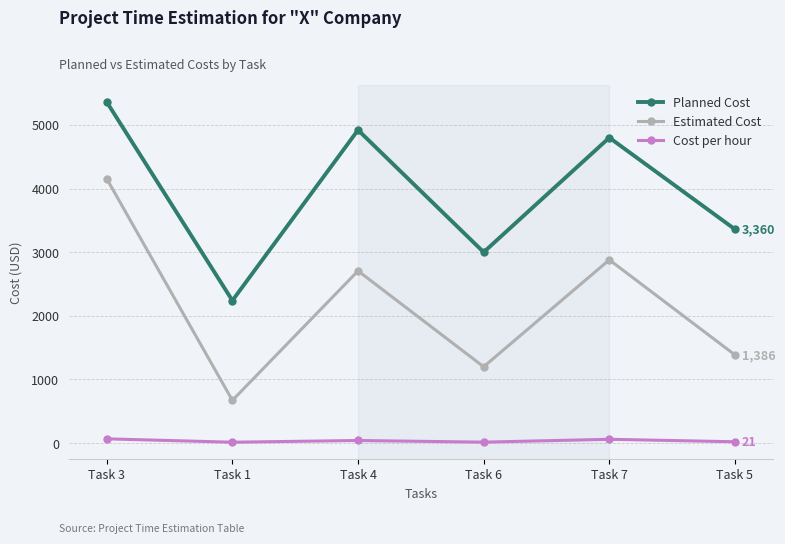

The value of Planned Cost at Task 1 is 3083. True or false?

False